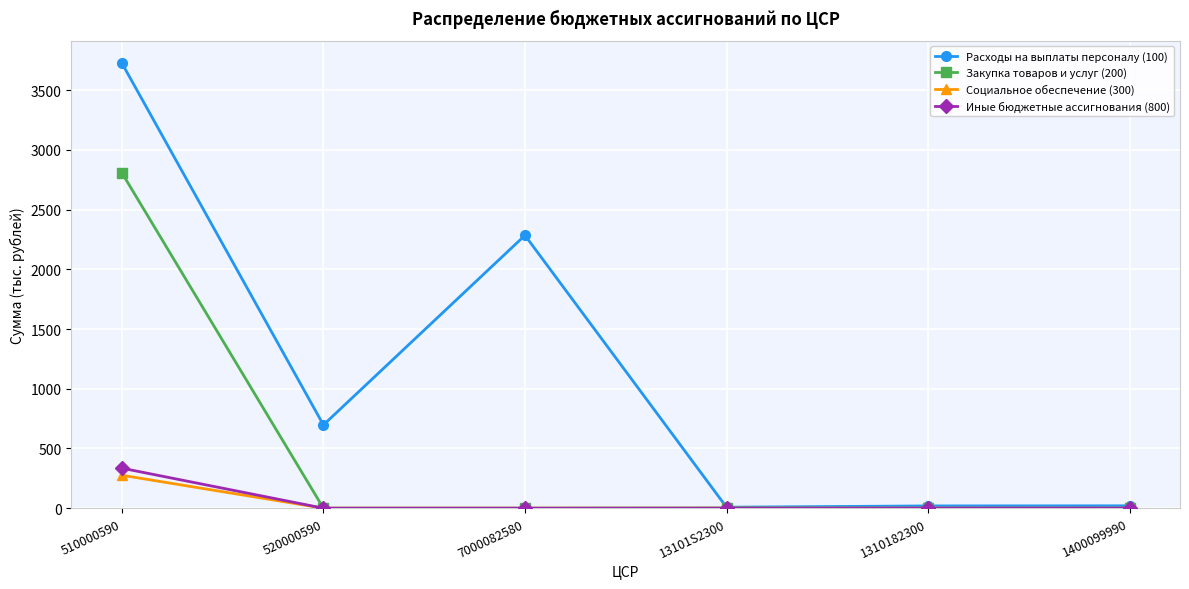

The value of Закупка товаров и услуг (200) at 520000590 is 0.0. True or false?

True